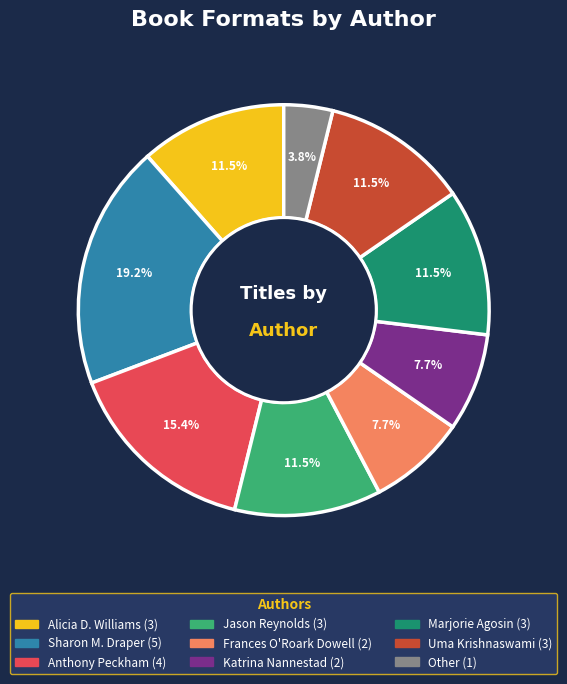

How much of the chart is everything except Marjorie Agosin?

88.5%